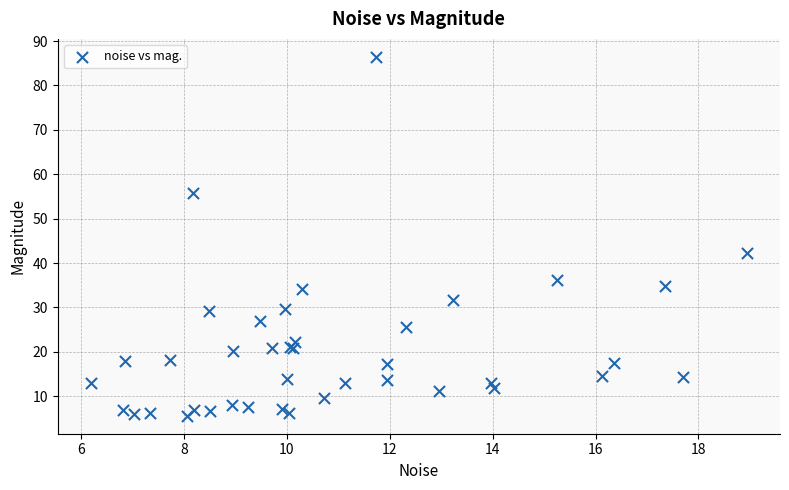

What Y value in the scatter plot is closest to 46?

42.2